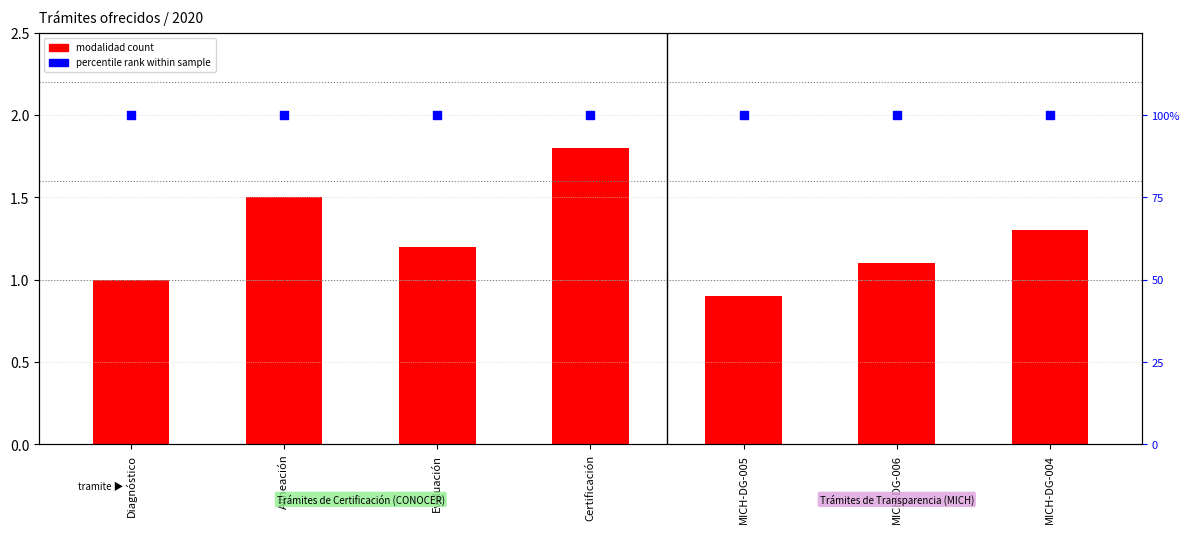

At which category is the sum across all series the highest?

Certificación